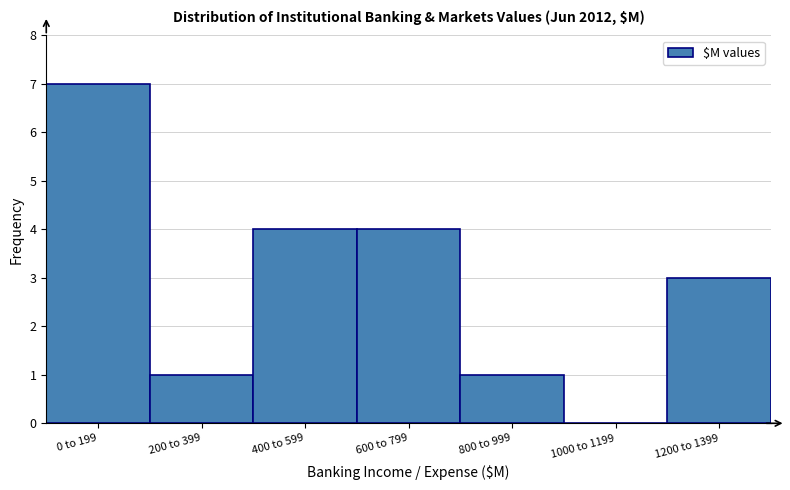

Reading right to left, list all the values displayed in this chart.

1200 to 1399=3	1000 to 1199=0	800 to 999=1	600 to 799=4	400 to 599=4	200 to 399=1	0 to 199=7